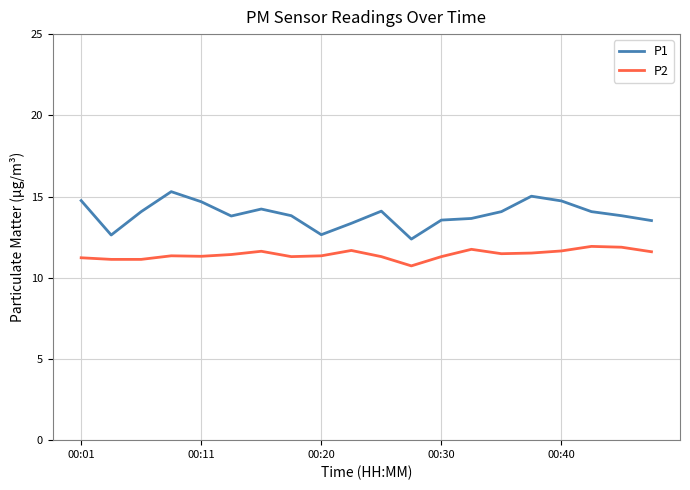

True or false: P1 and P2 cross at least once.

False